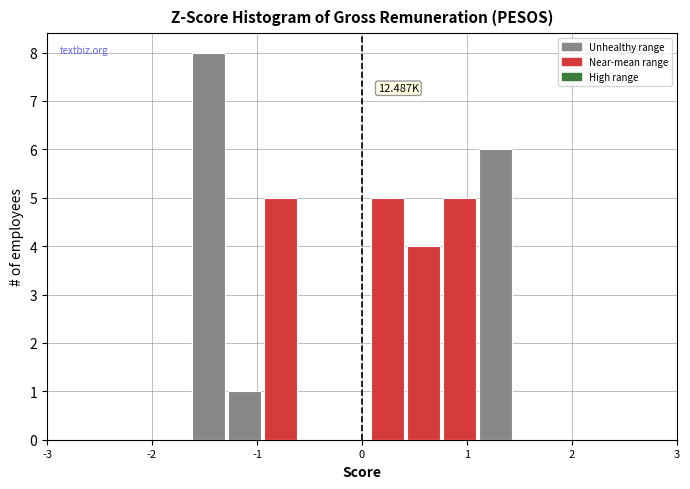

Around what value on the x-axis is the tallest bar? Give the approximate position of its centre, as read against the axis.

-1.5